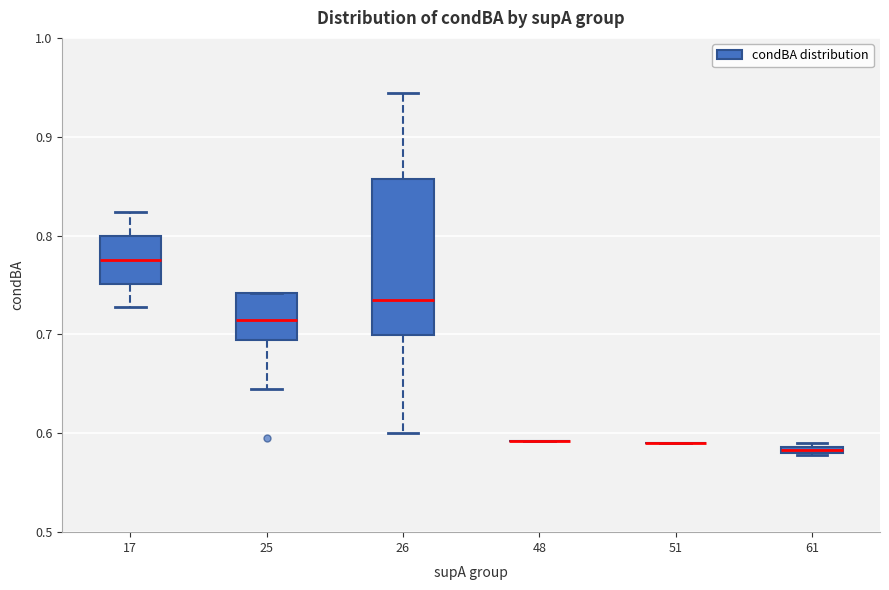

Comparing the boxes themselves (not the whiskers), which one is the tallest?

26